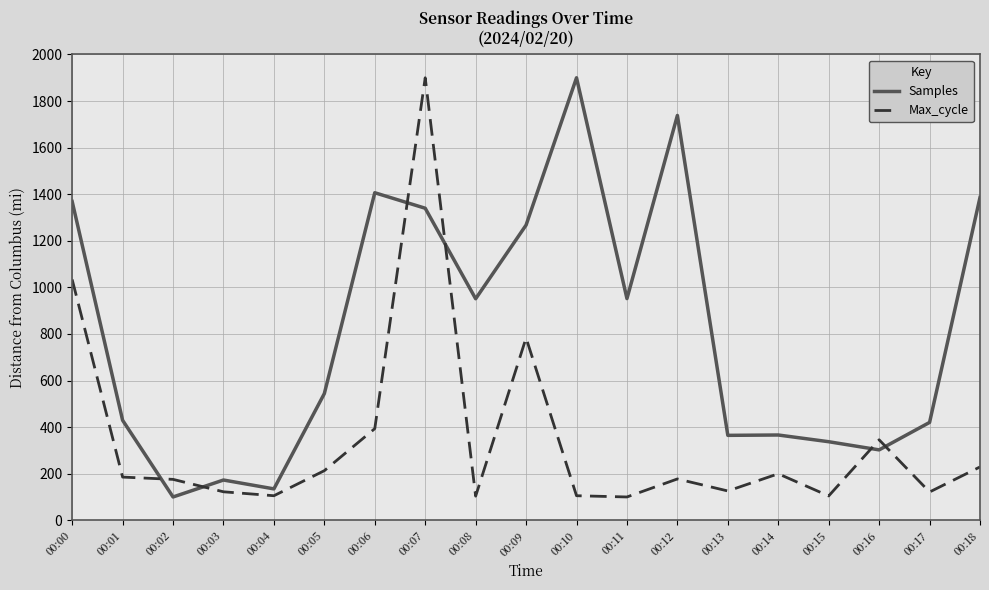

True or false: Max_cycle and Samples cross at least once.

True